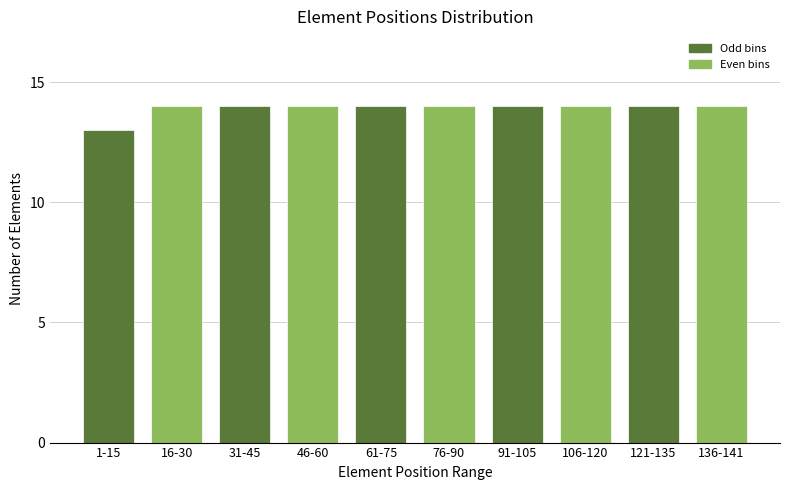

Reading left to right, extract all data points from this chart.

13	14	14	14	14	14	14	14	14	14